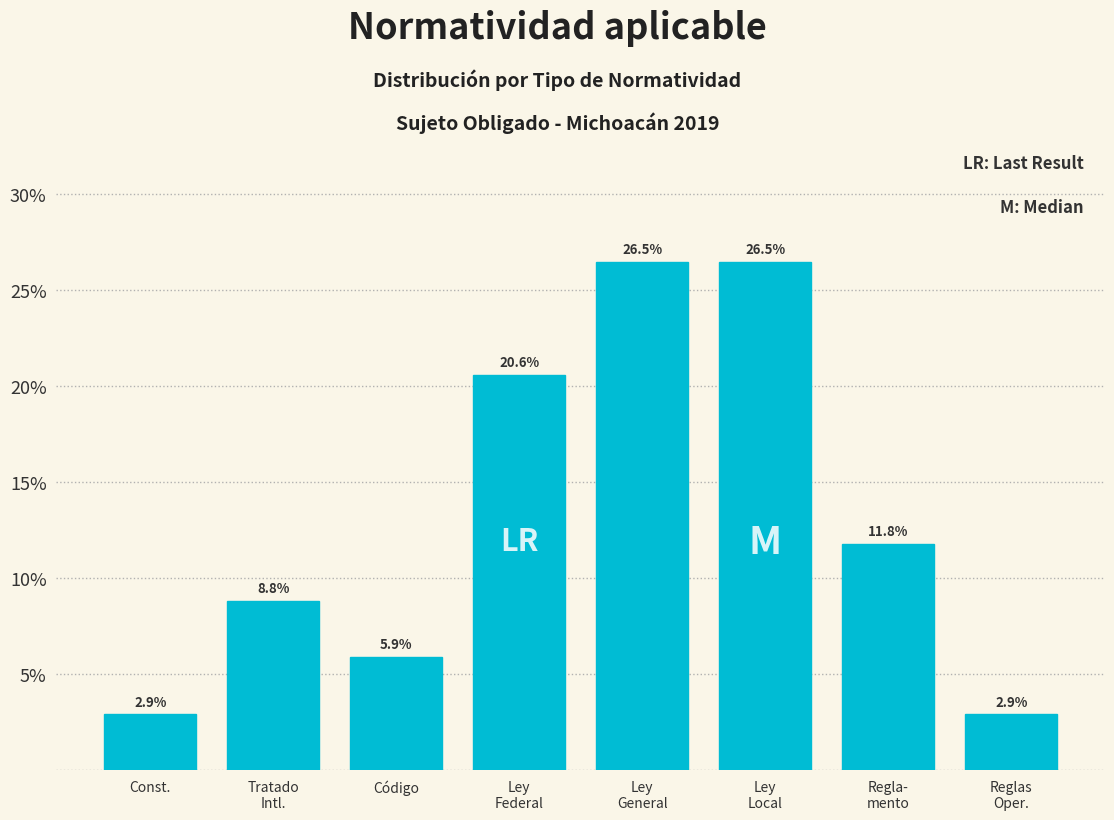

Reading right to left, transcribe all the data shown in this chart.

2.9	11.8	26.5	26.5	20.6	5.9	8.8	2.9